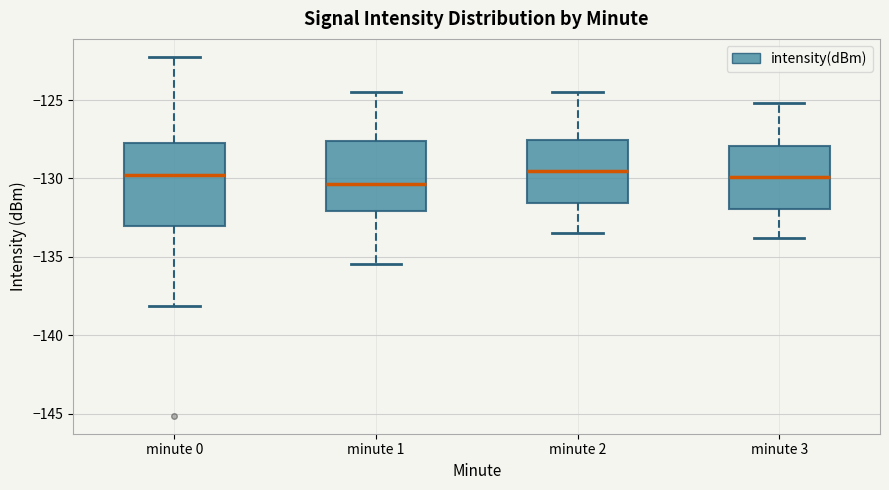

Which box is the tallest, from its lower edge to its upper edge?

minute 0